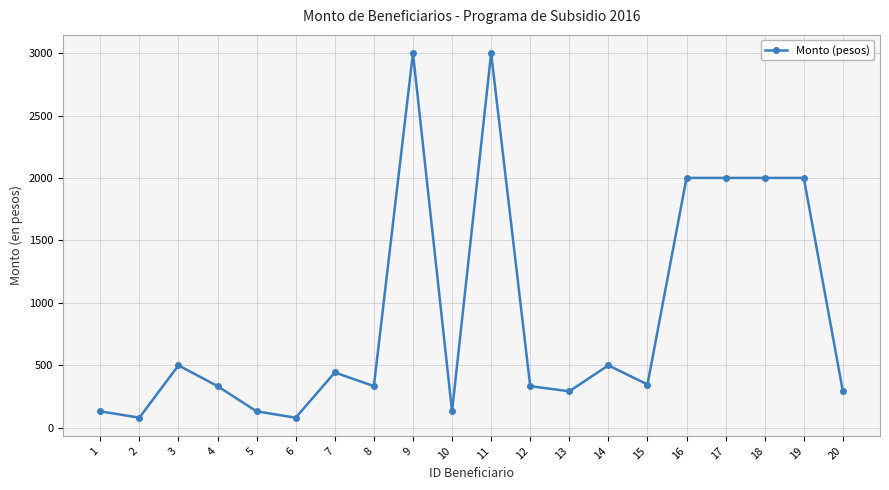

True or false: the data shows 4042.2 at 9.

False